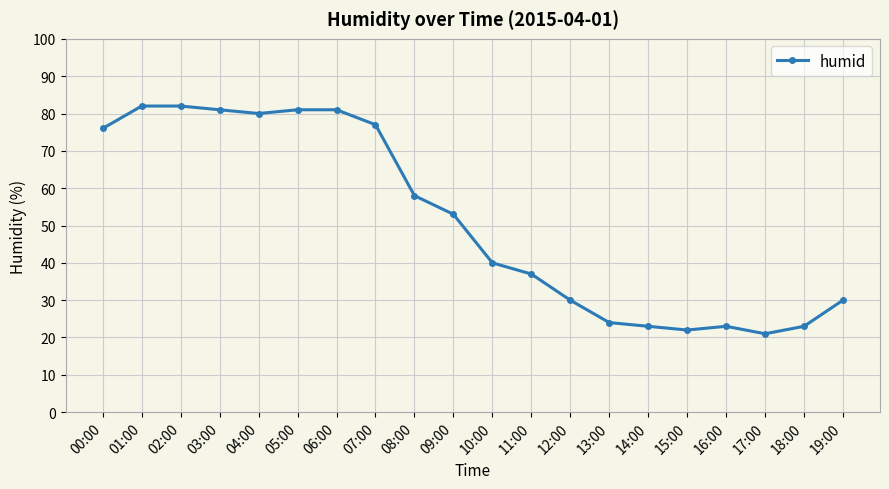

The value at 10:00 is 10. True or false?

False